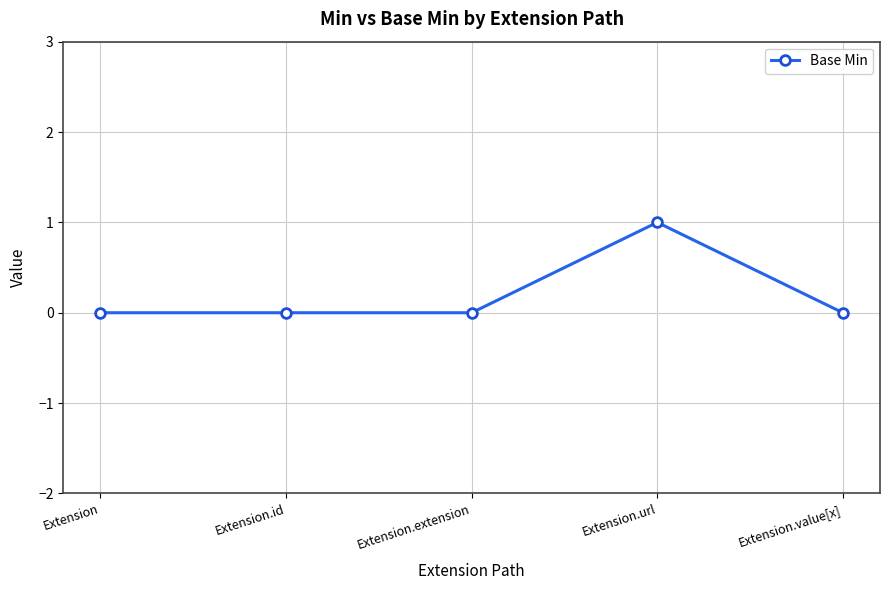

Reading left to right, what are all the values shown in this chart?

0	0	0	1	0